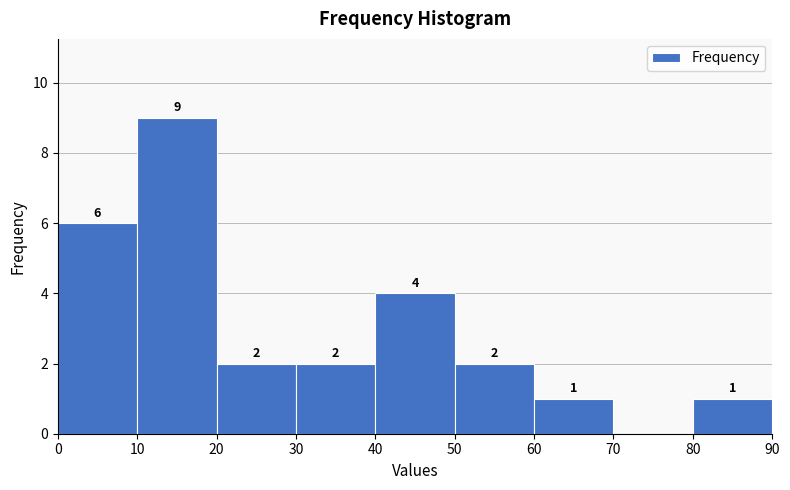

Which range on the x-axis has the tallest bar?

10 to 20